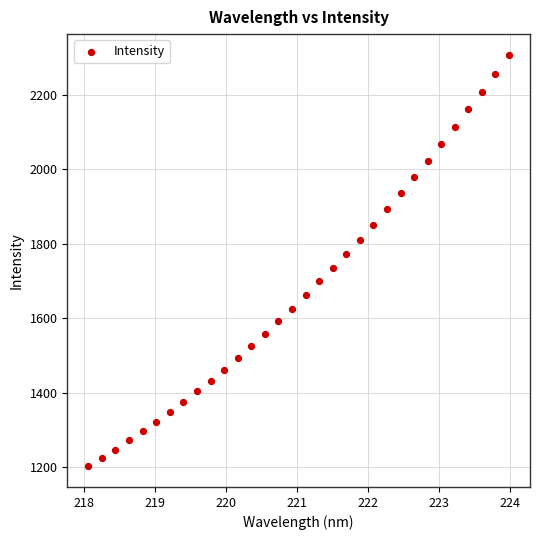

What is the range of Y values (max minus min)?

1104.6